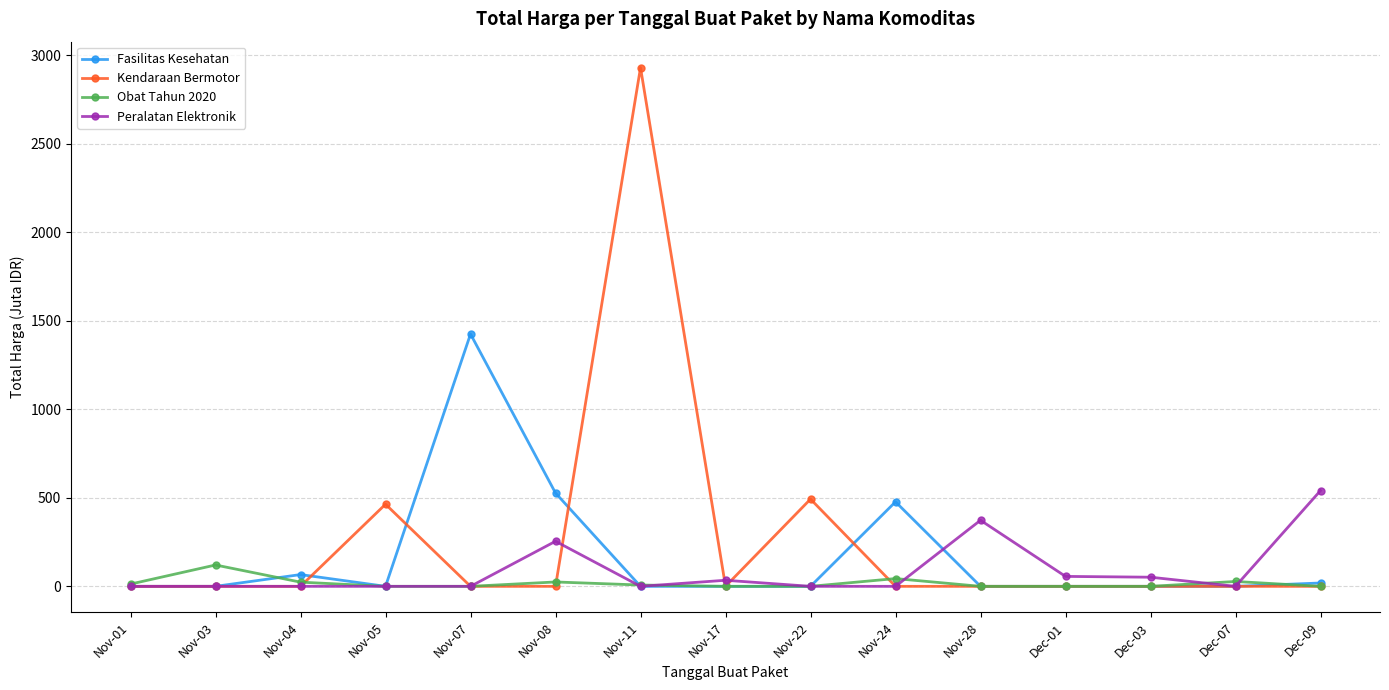

Rank the series by their maximum value, from highest to lowest.

Kendaraan Bermotor, Fasilitas Kesehatan, Peralatan Elektronik, Obat Tahun 2020